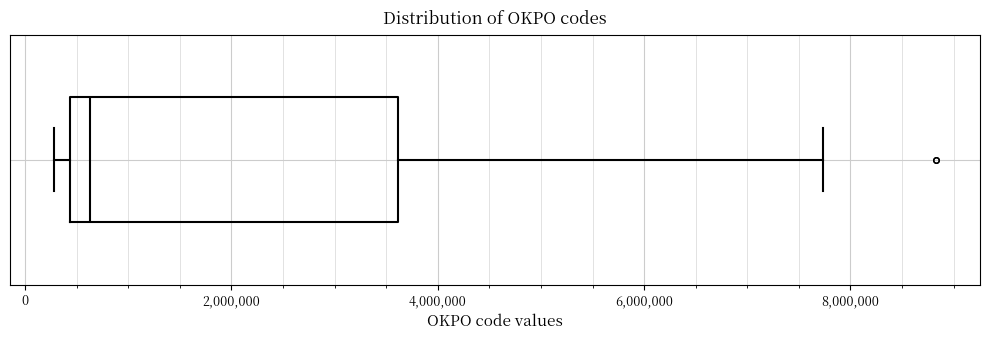

Where does the right whisker of the box end on the x-axis? The values are not printed on the chart, so give them approximately, as read against the axis.

7800000